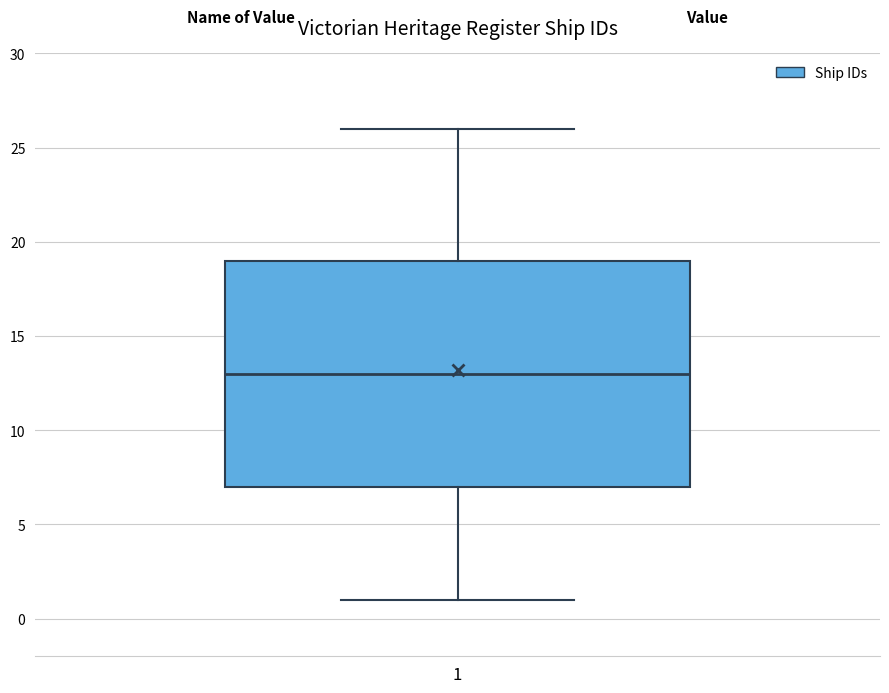

Transcribe this box plot: give where the median line is, the range the box spans, and where the two whiskers end, as read against the y-axis. The values are not printed on the chart, so give them approximately, as read against the axis.

median 13, box 7 to 19, whiskers 1 to 26